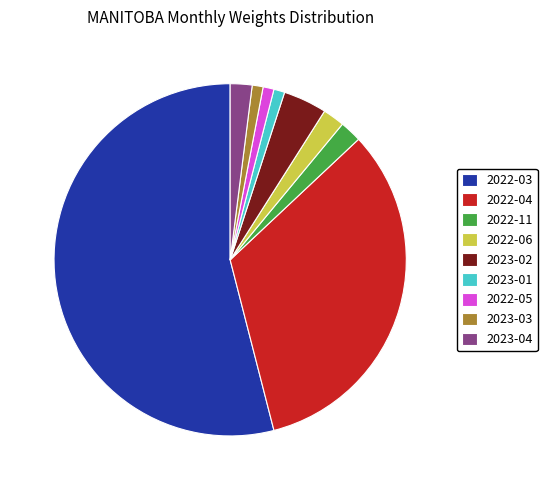

What is the majority slice?

2022-03